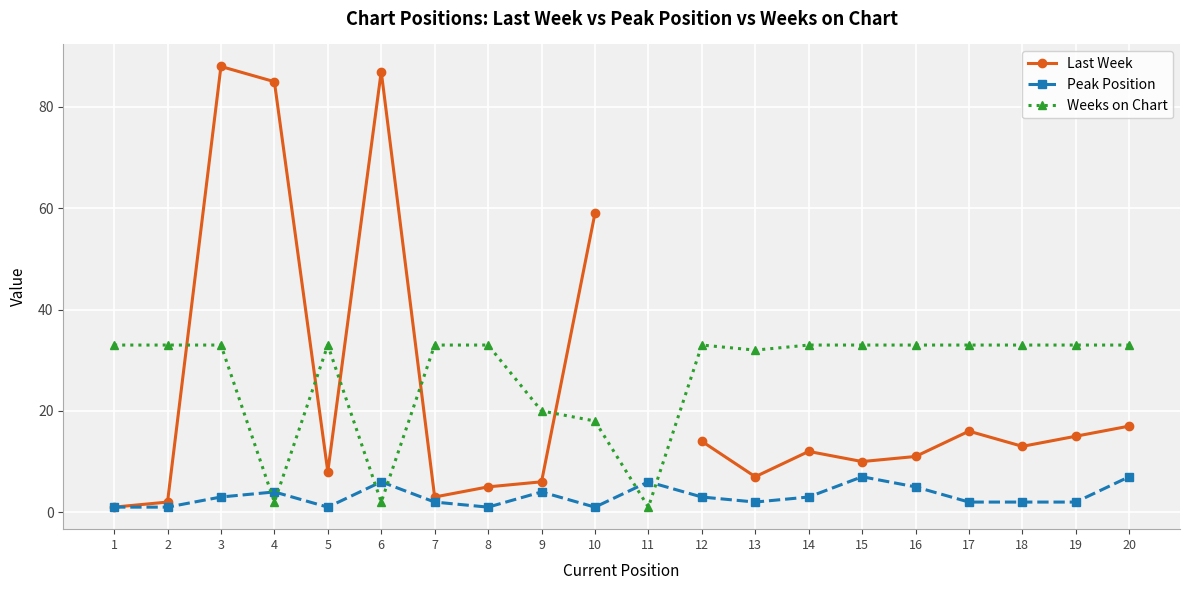

What is the approximate value of Peak Position at 16?

5